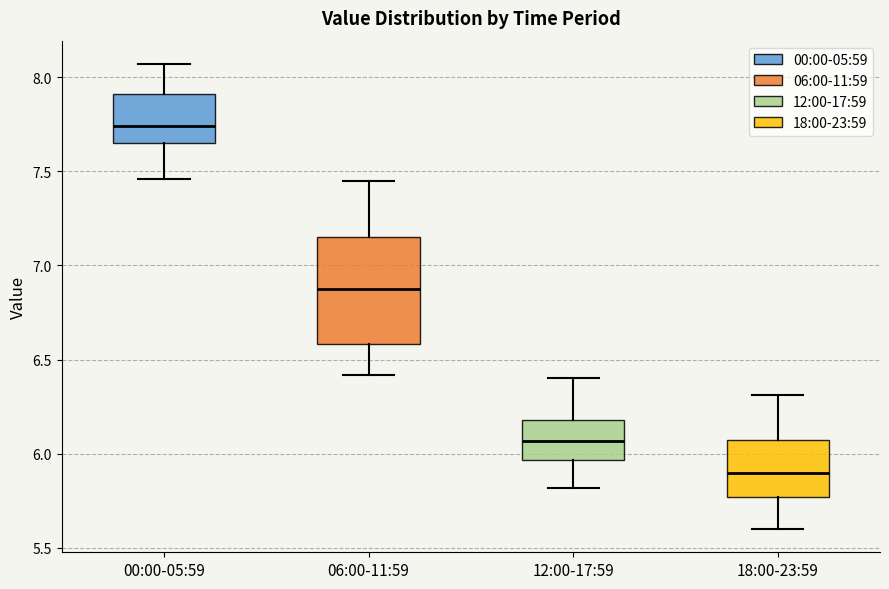

Which box has the highest median line?

00:00-05:59